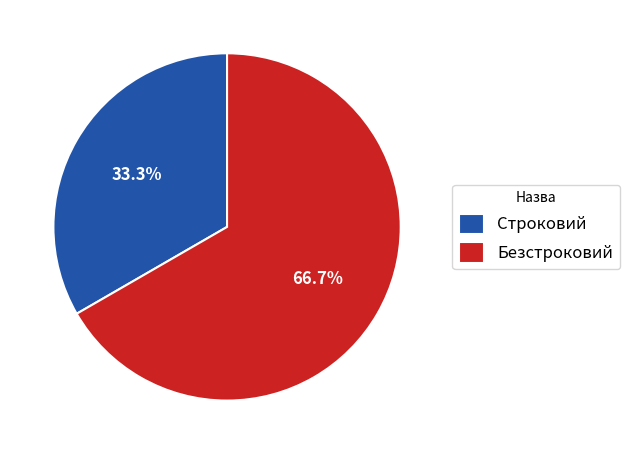

Which category accounts for the majority?

Безстроковий